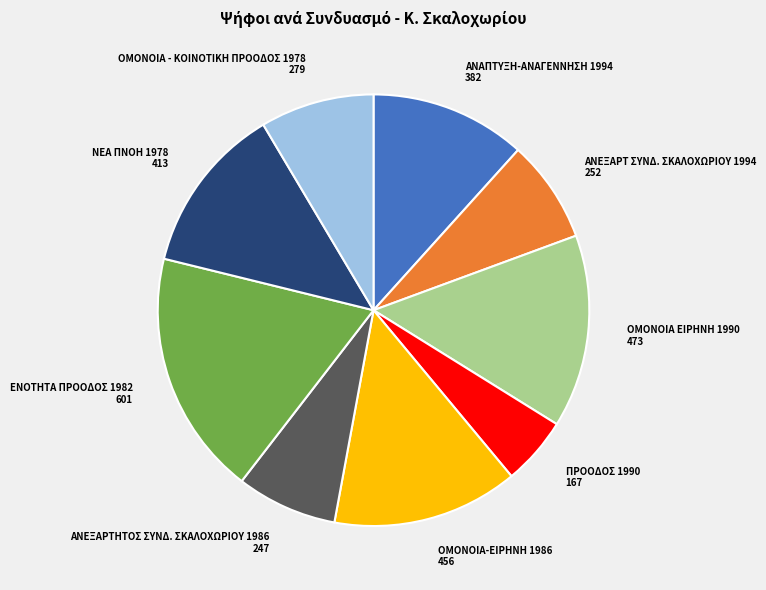

Is there a majority slice in this chart?

No